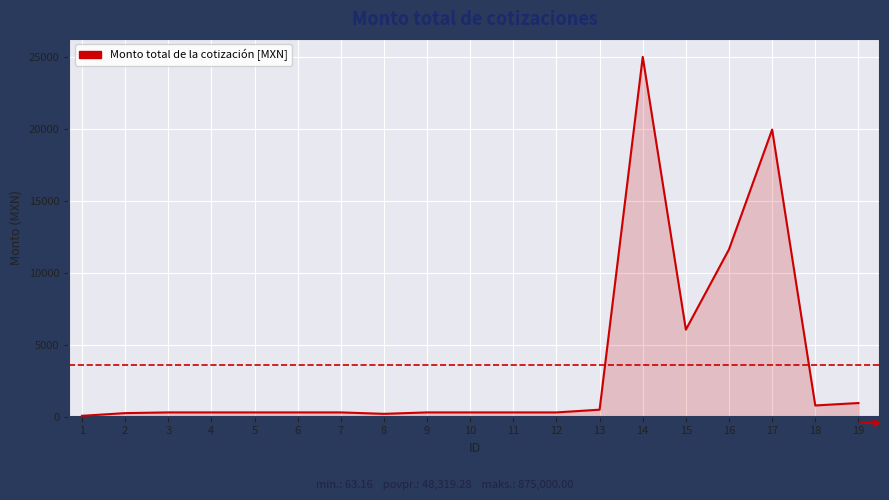

What is the maximum value shown in the chart?

25000.0